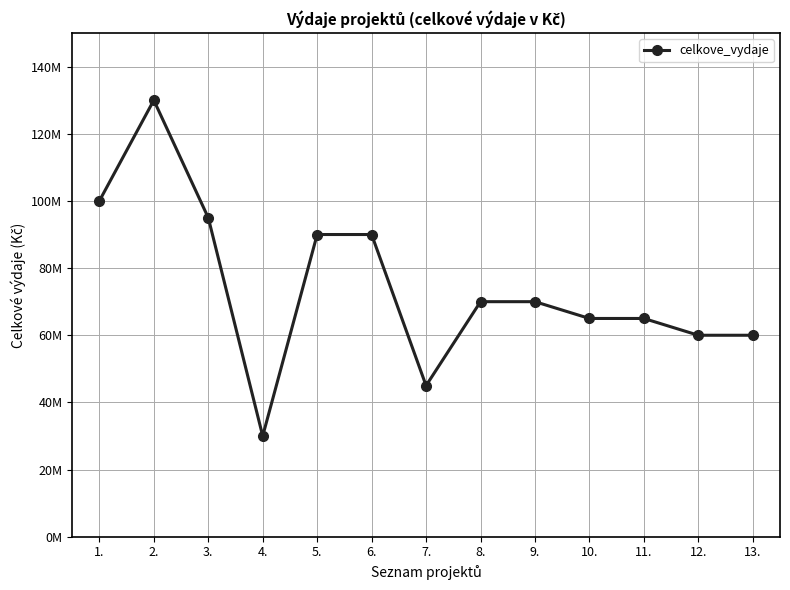

The chart shows a value of 98873233 at 10.. True or false?

False